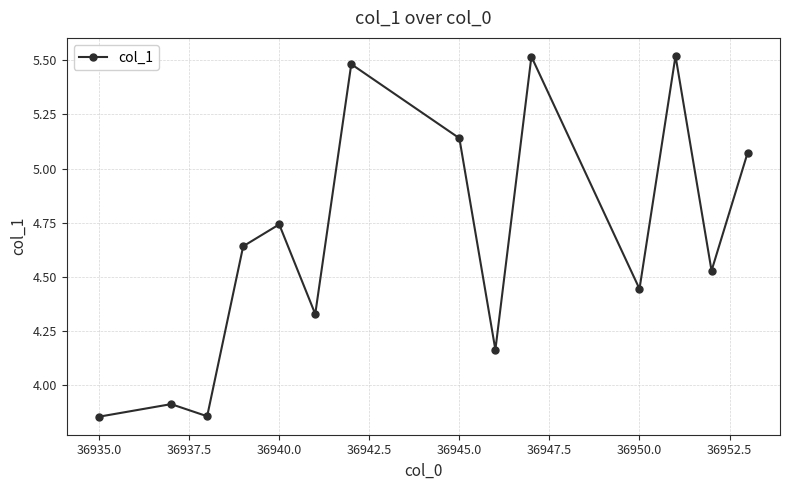

How many data points are above 4?

11